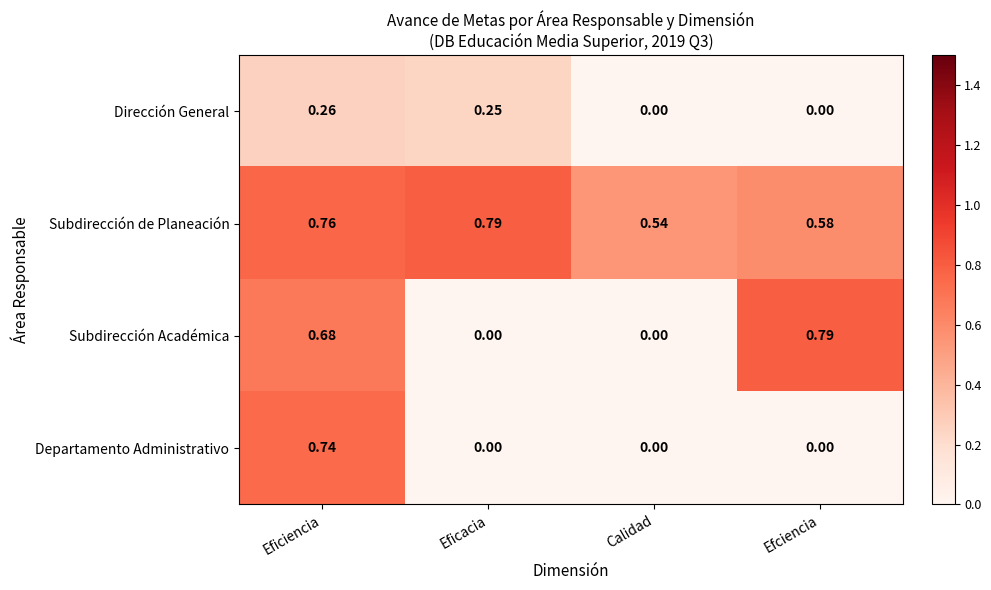

List the labels in order of Subdirección de Planeación value, smallest first.

Calidad, Efciencia, Eficiencia, Eficacia